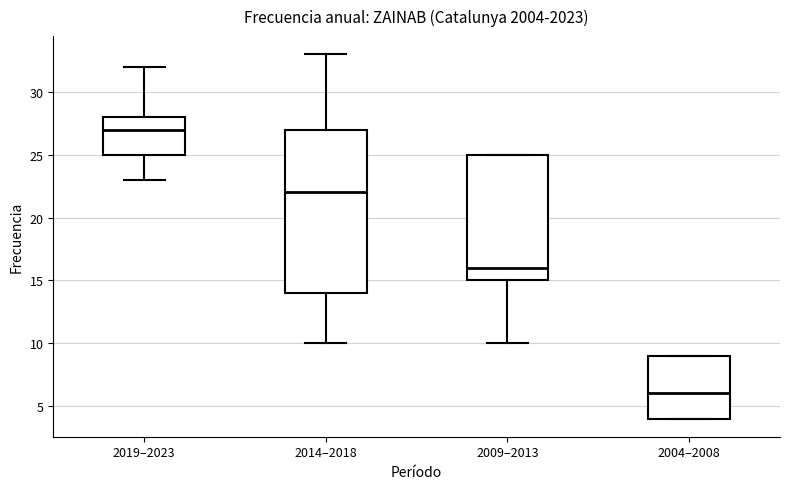

Reading left to right, transcribe this box plot: for each box, give where its median line is, the range the box spans, and where its two whiskers end, as read against the y-axis. The values are not printed on the chart, so give them approximately, as read against the axis.

2019–2023: median 27, box 25 to 28, whiskers 23 to 32
2014–2018: median 22, box 14 to 27, whiskers 10 to 33
2009–2013: median 16, box 15 to 25, whiskers 10 to 25
2004–2008: median 6, box 4 to 9, whiskers 4 to 9